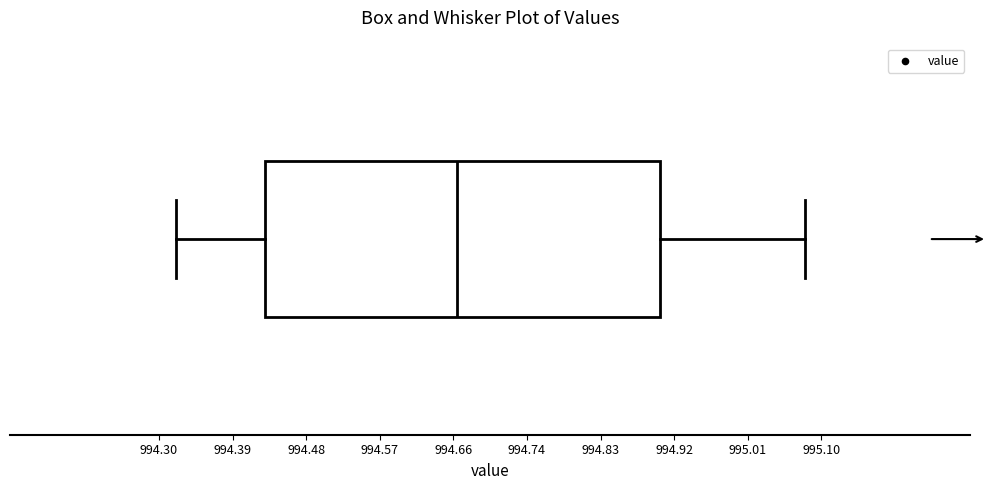

Where does the left whisker of the box end on the x-axis? The values are not printed on the chart, so give them approximately, as read against the axis.

994.32